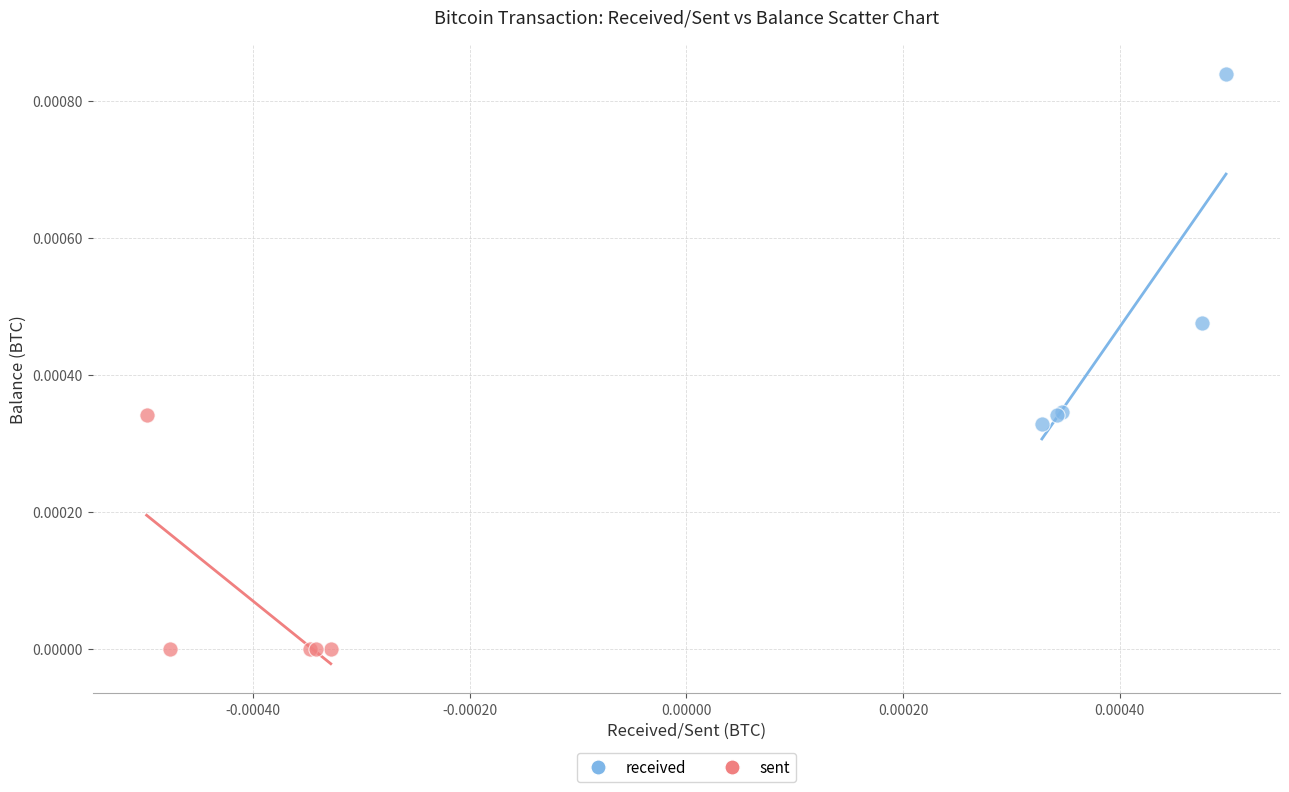

Which series has the largest Y range (max minus min)?

received